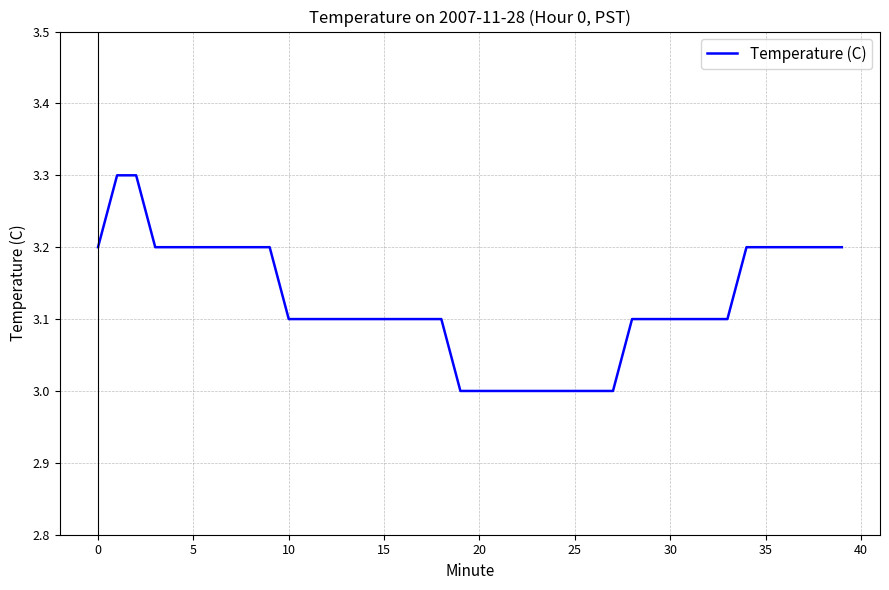

What is the difference between the maximum and minimum values?

0.3